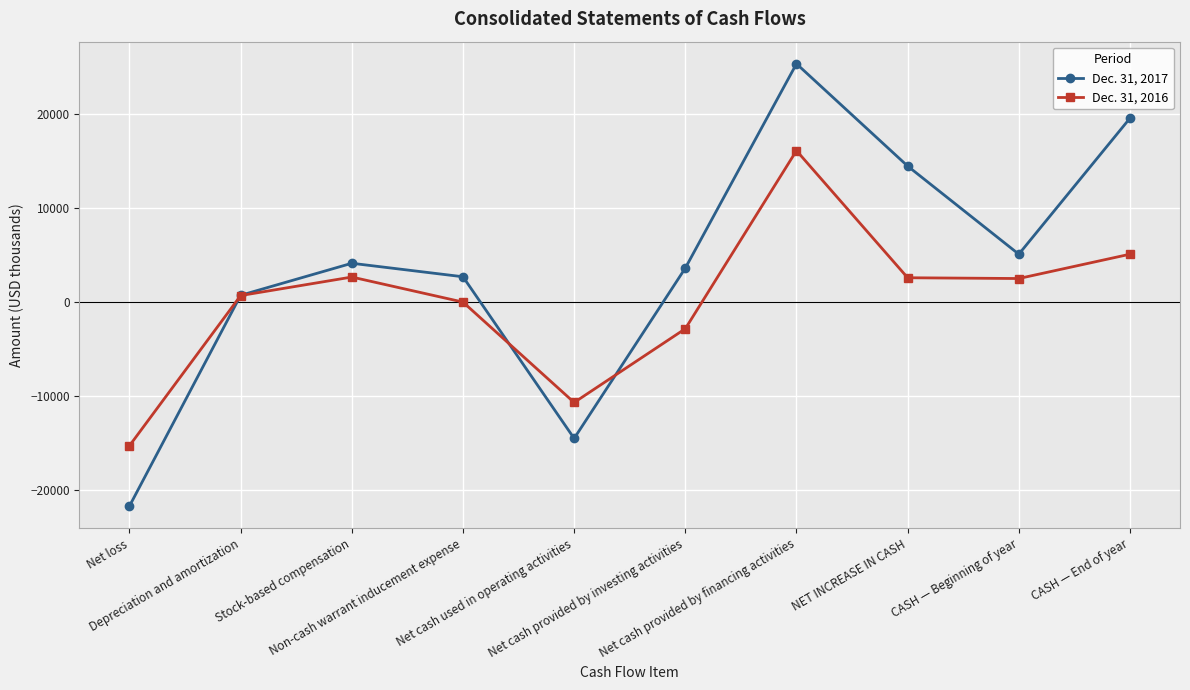

True or false: Dec. 31, 2016 has more than 1 interior local peaks.

True